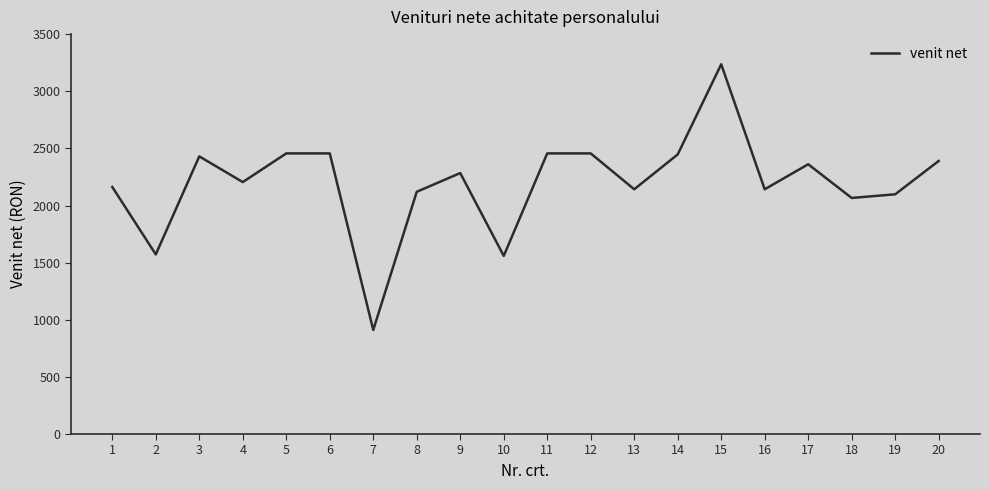

Which category has the lowest value across all series?

7